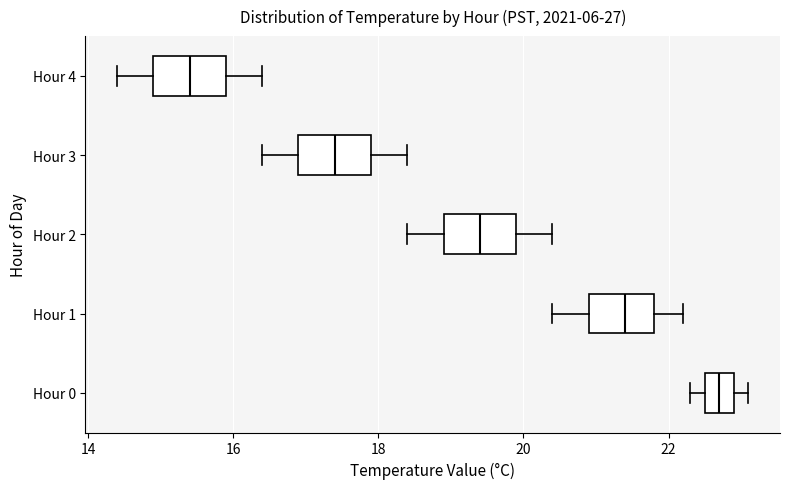

Which box has the furthest to the left median line?

Hour 4